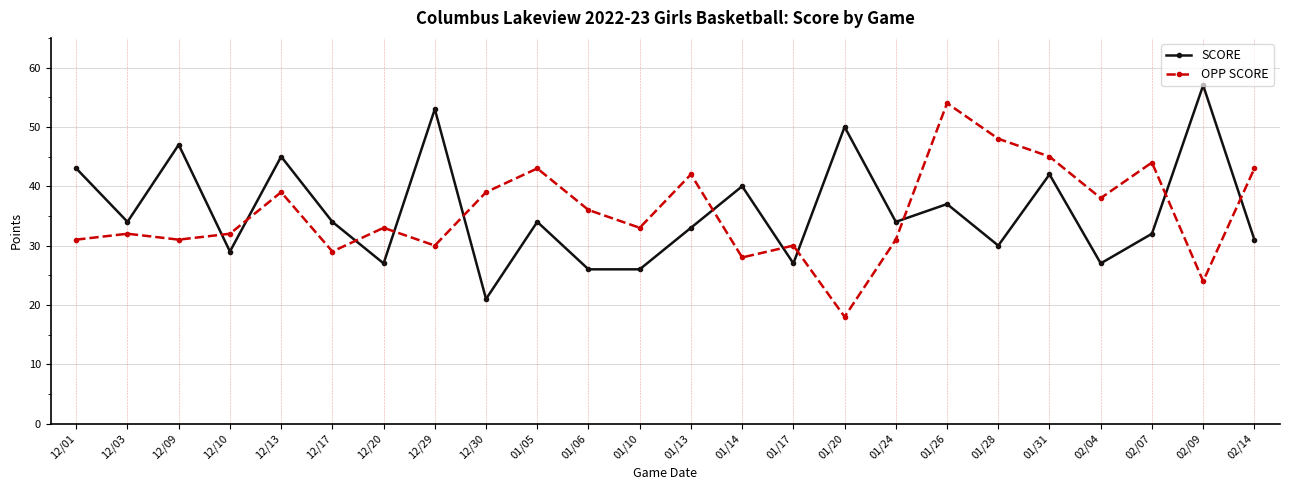

What is the label of the 24th point from the right?

12/01